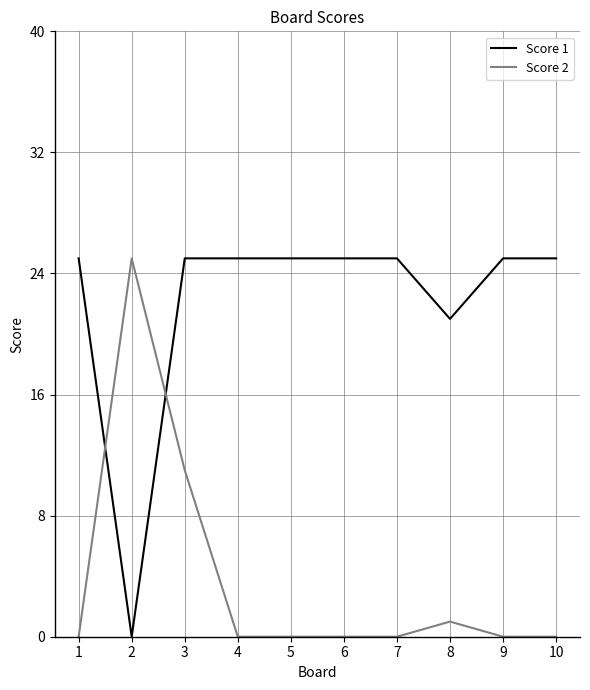

How many distinct data groups are displayed?

2